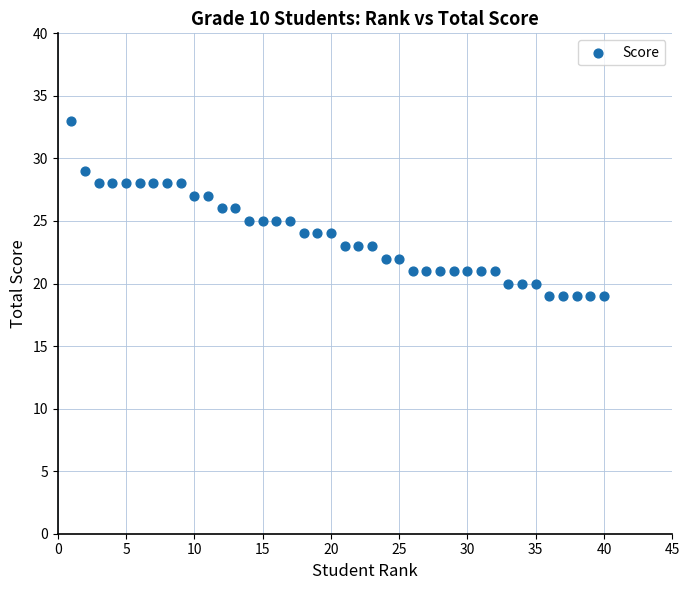

What is the range of X values (max minus min)?

39